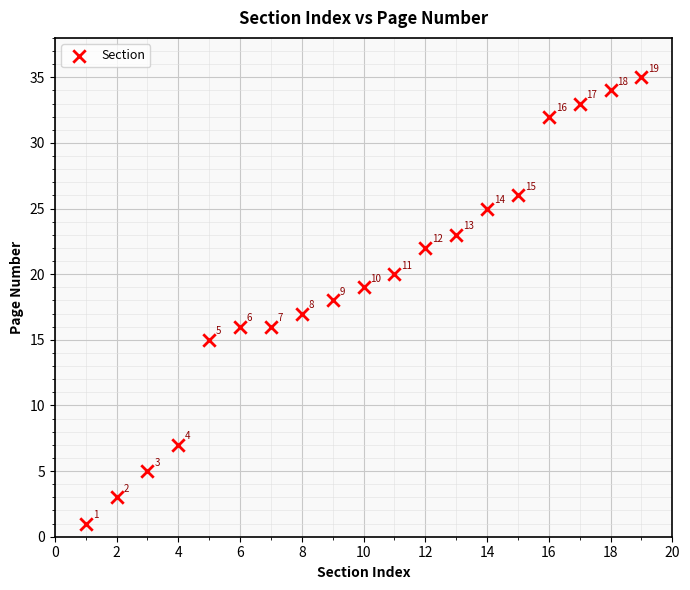

What is the range of Y values (max minus min)?

34